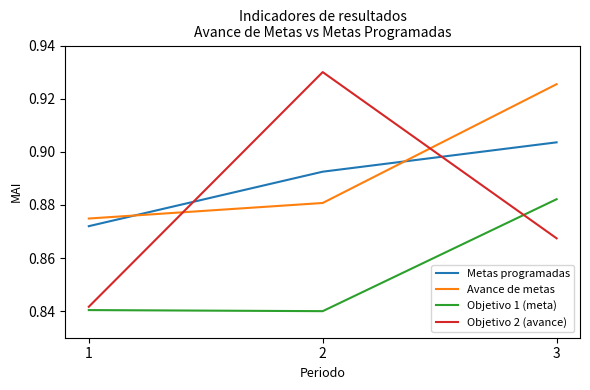

Rank the series at 2 from highest to lowest value.

Objetivo 2 (avance), Metas programadas, Avance de metas, Objetivo 1 (meta)